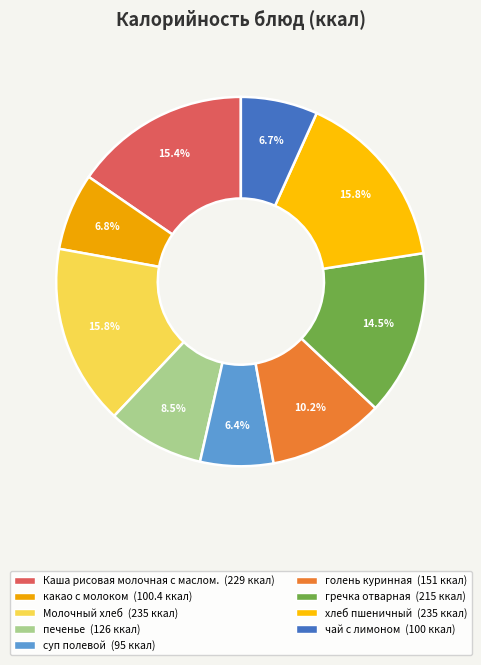

Combined, what portion of the pie is голень куринная and печенье?

18.6%